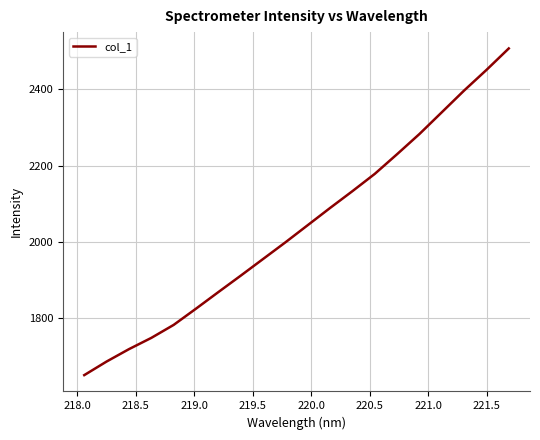

How many distinct data groups are displayed?

1